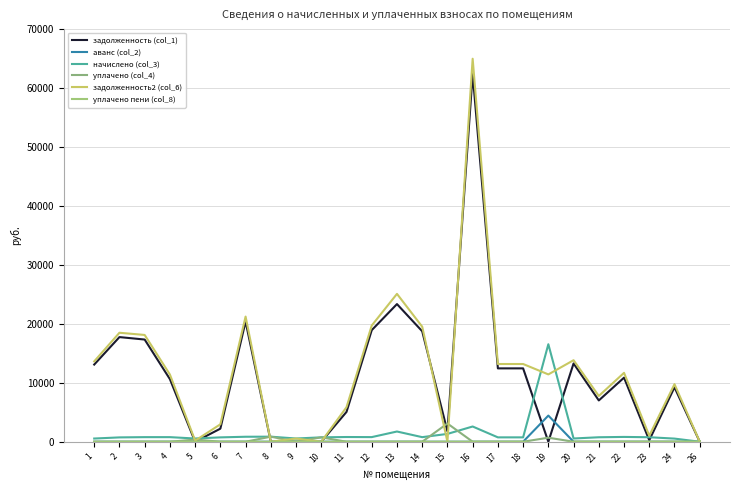

How many values in the начислено (col_3) series are below 762?

12